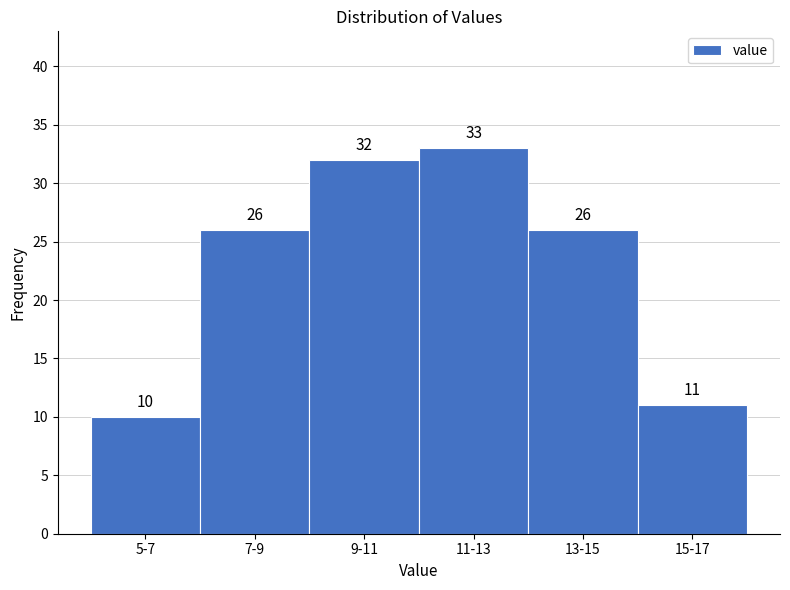

Reading right to left, transcribe all the data shown in this chart.

15-17=11	13-15=26	11-13=33	9-11=32	7-9=26	5-7=10